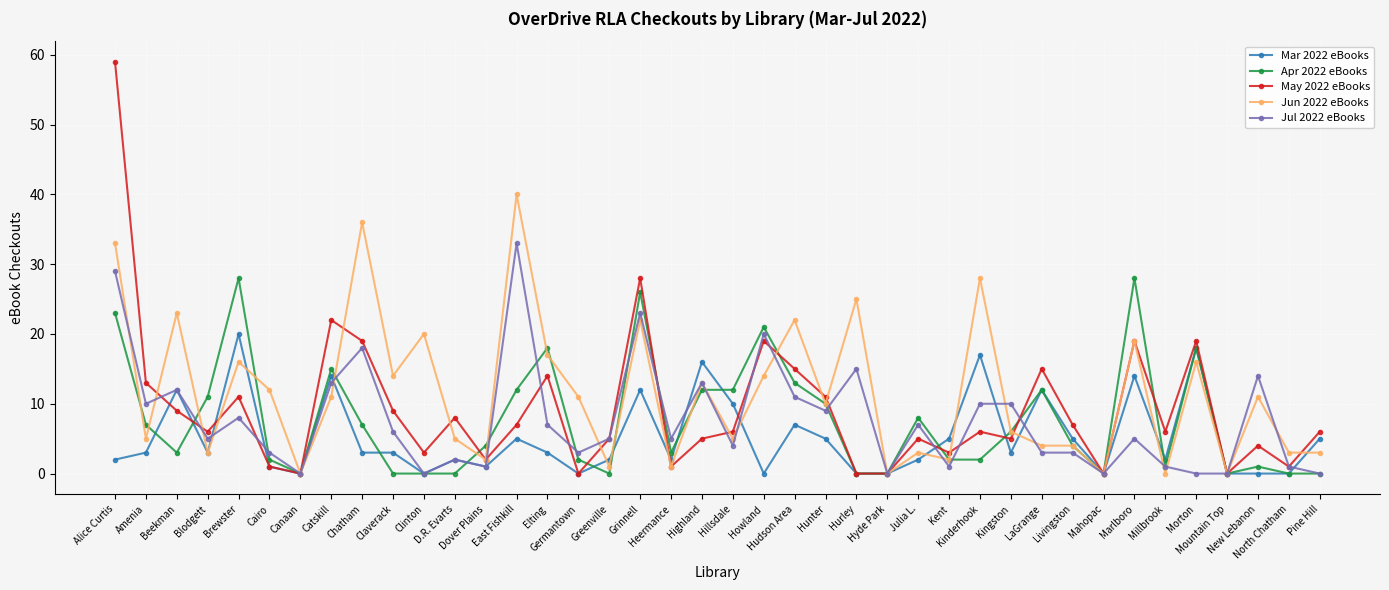

True or false: Mar 2022 eBooks has more than 0 points higher than both neighbors.

True